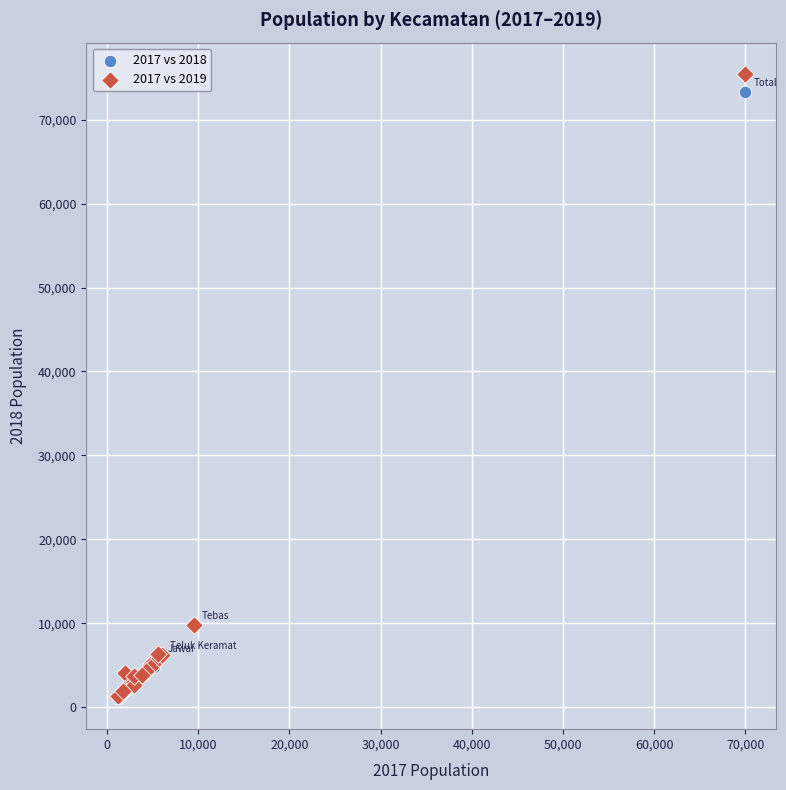

Which series reaches the maximum Y coordinate?

2017 vs 2019